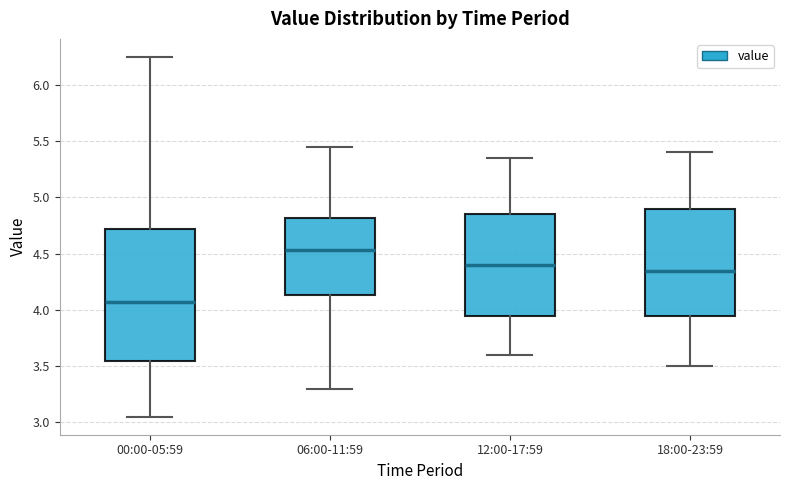

Which box has the lowest median line?

00:00-05:59